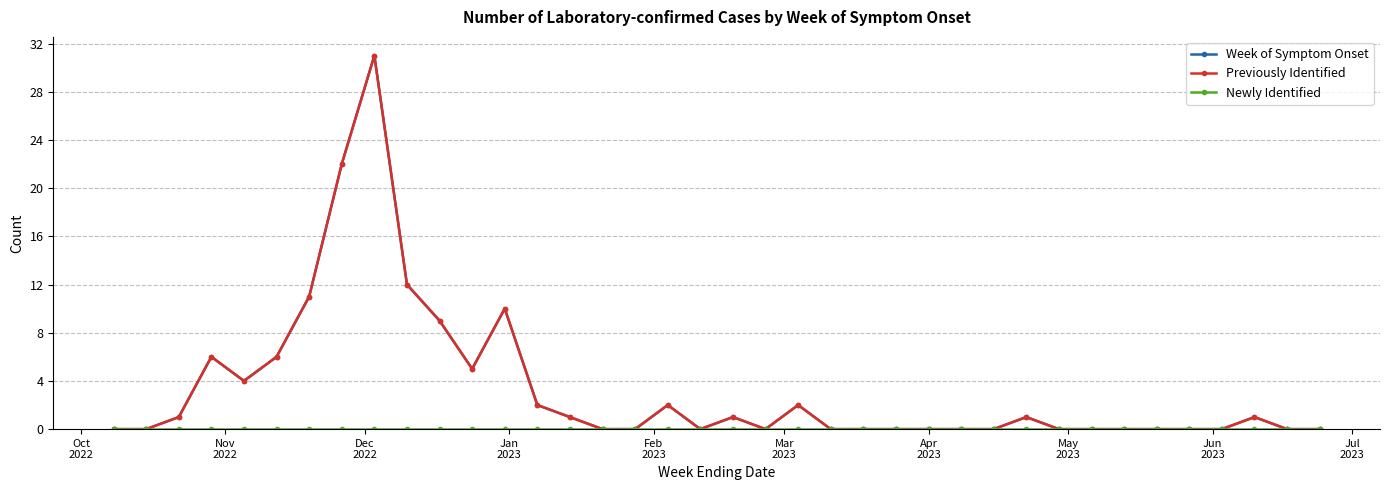

How many lines are shown in the chart?

3